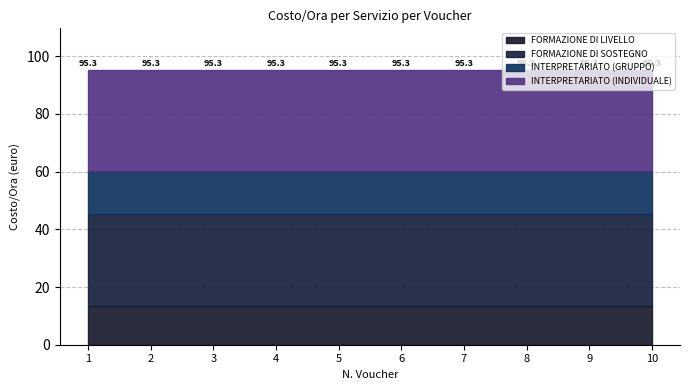

Which series has the widest spread of values?

FORMAZIONE DI LIVELLO